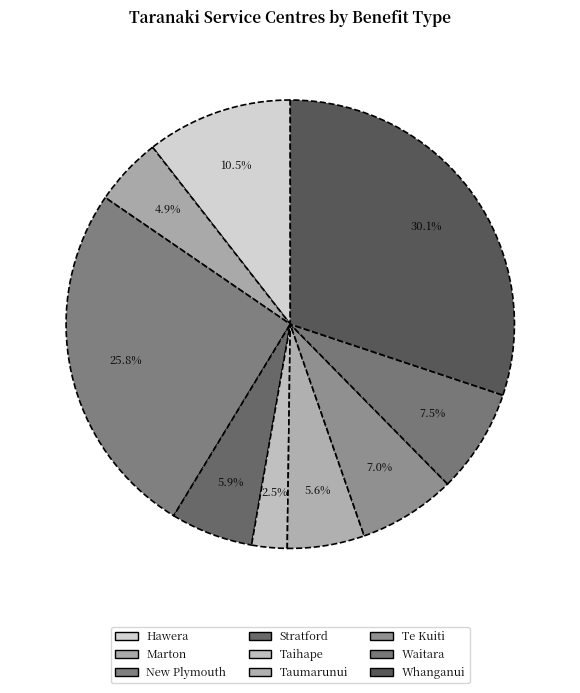

The Taumarunui slice represents 6% of the pie. True or false?

True